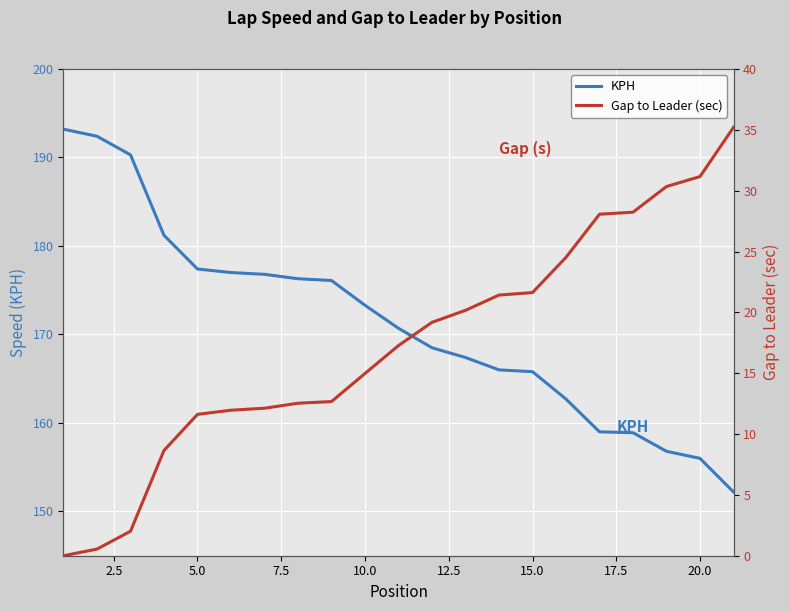

True or false: Gap to Leader (sec) has more than 2 interior local peaks.

False